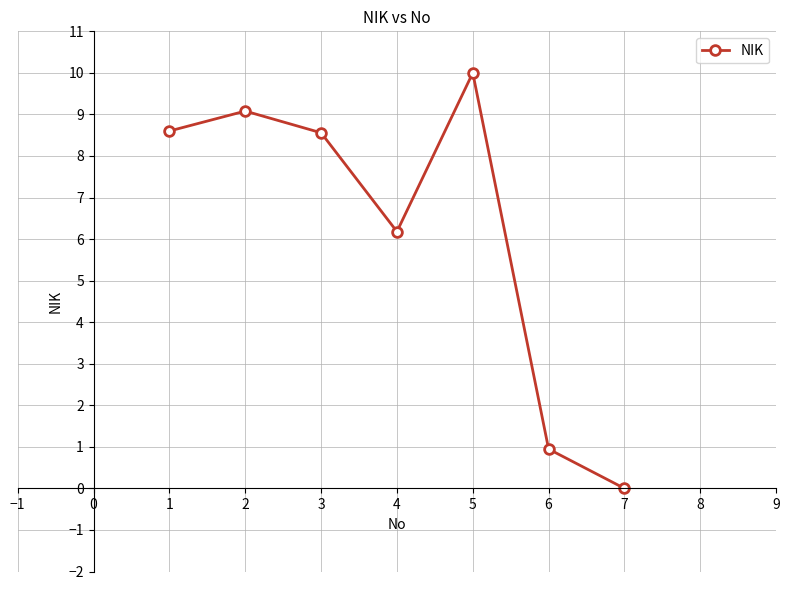

What is the value of the 1st point from the left?

8.6